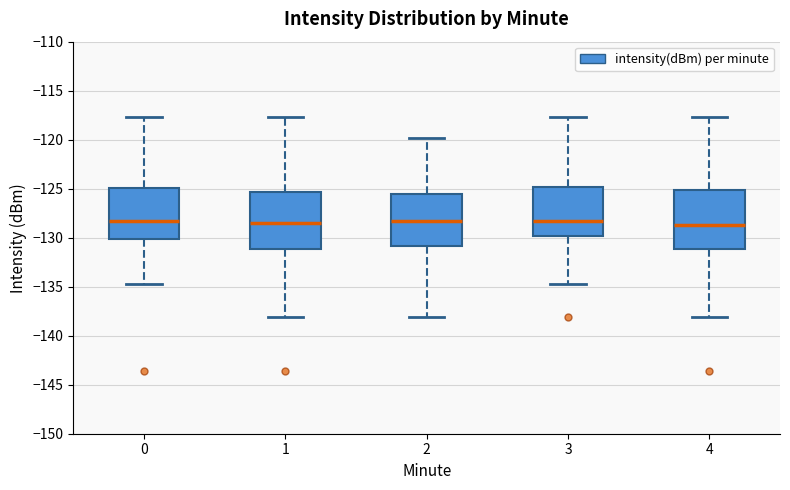

Reading left to right, read every box against the y-axis: the position of its median line, the range the box covers, and the ends of its whiskers. The values are not printed on the chart, so give them approximately, as read against the axis.

0: median -128.5, box -130.0 to -125.0, whiskers -135.0 to -117.5
1: median -128.5, box -131.0 to -125.5, whiskers -138.0 to -117.5
2: median -128.5, box -131.0 to -125.5, whiskers -138.0 to -120.0
3: median -128.5, box -130.0 to -125.0, whiskers -135.0 to -117.5
4: median -128.5, box -131.0 to -125.0, whiskers -138.0 to -117.5